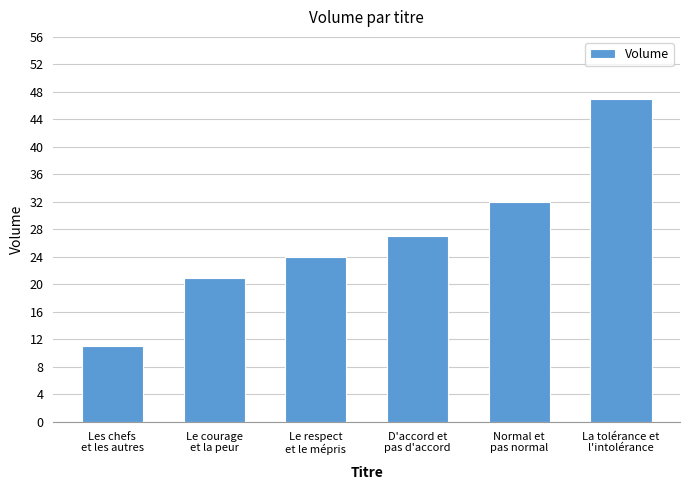

Rank the categories by value from highest to lowest.

La tolérance et
l'intolérance, Normal et
pas normal, D'accord et
pas d'accord, Le respect
et le mépris, Le courage
et la peur, Les chefs
et les autres